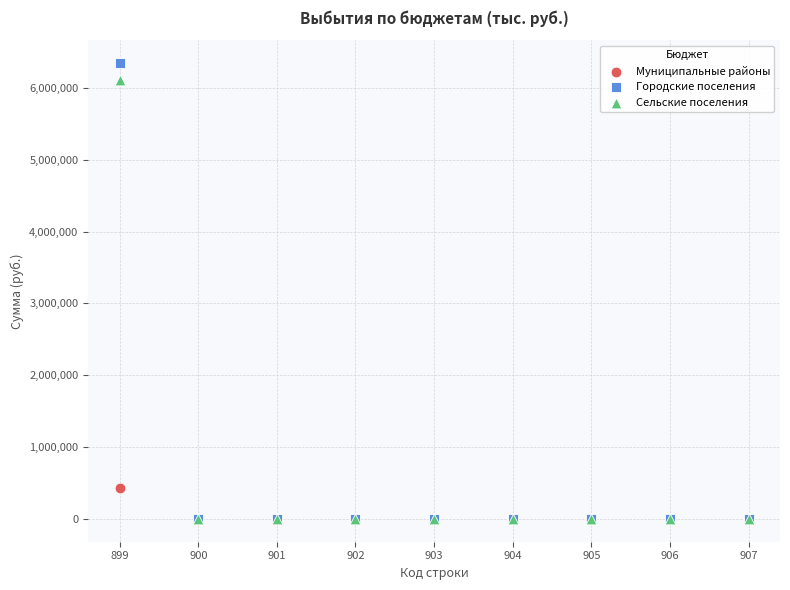

Which series contains the highest Y value?

Городские поселения